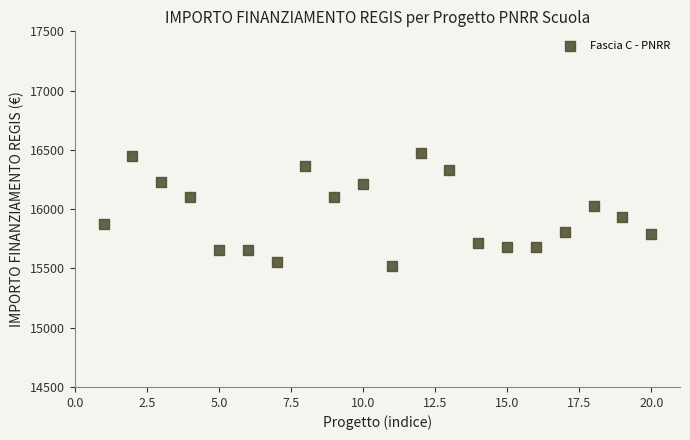

What is the range of Y values (max minus min)?

949.3